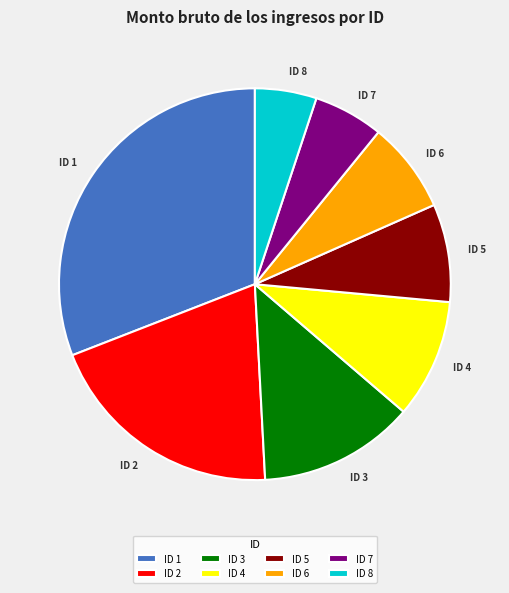

Combined, do ID 2 and ID 5 account for over 50%?

No